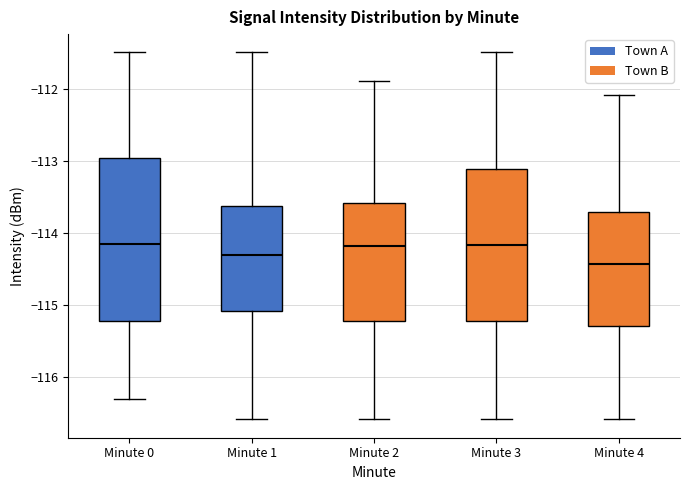

Reading left to right, transcribe this box plot: for each box, give where its median line is, the range the box spans, and where its two whiskers end, as read against the y-axis. The values are not printed on the chart, so give them approximately, as read against the axis.

Minute 0: median -114.1, box -115.2 to -113.0, whiskers -116.3 to -111.5
Minute 1: median -114.3, box -115.1 to -113.6, whiskers -116.6 to -111.5
Minute 2: median -114.2, box -115.2 to -113.6, whiskers -116.6 to -111.9
Minute 3: median -114.2, box -115.2 to -113.1, whiskers -116.6 to -111.5
Minute 4: median -114.4, box -115.3 to -113.7, whiskers -116.6 to -112.1